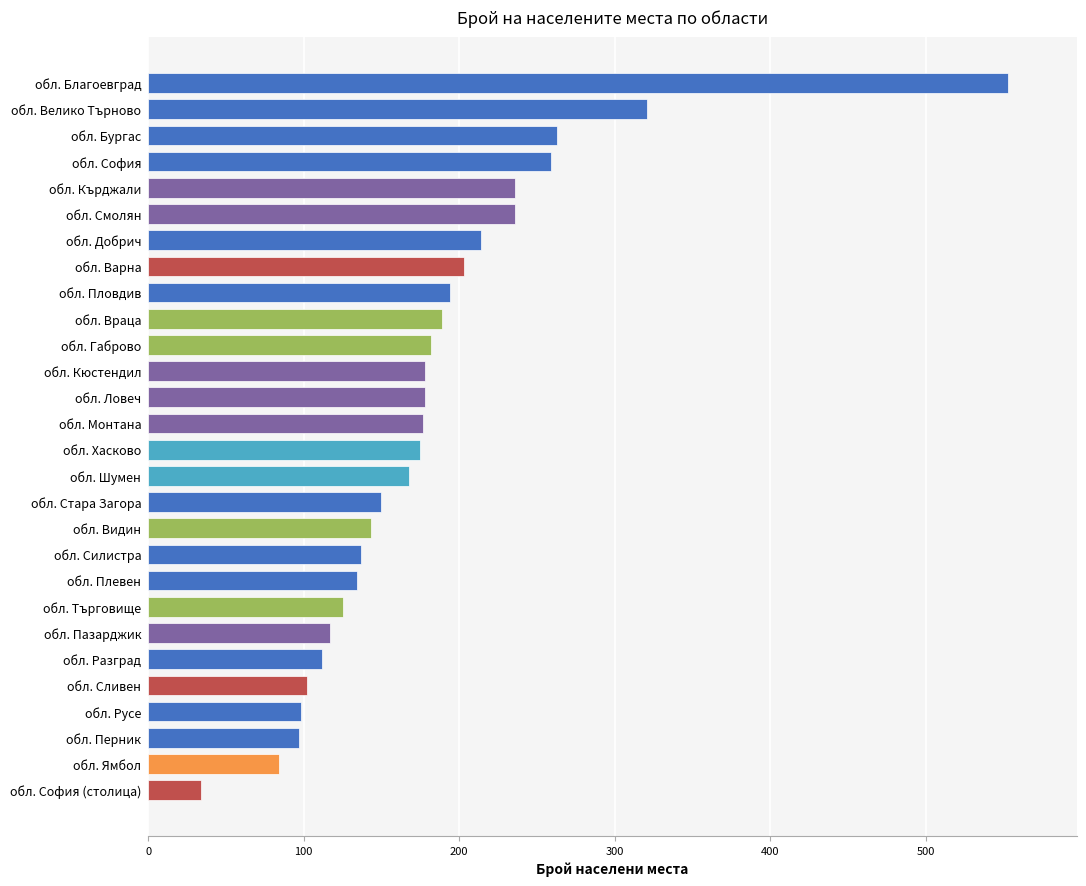

Is it true that the value at обл. София is 259?

True